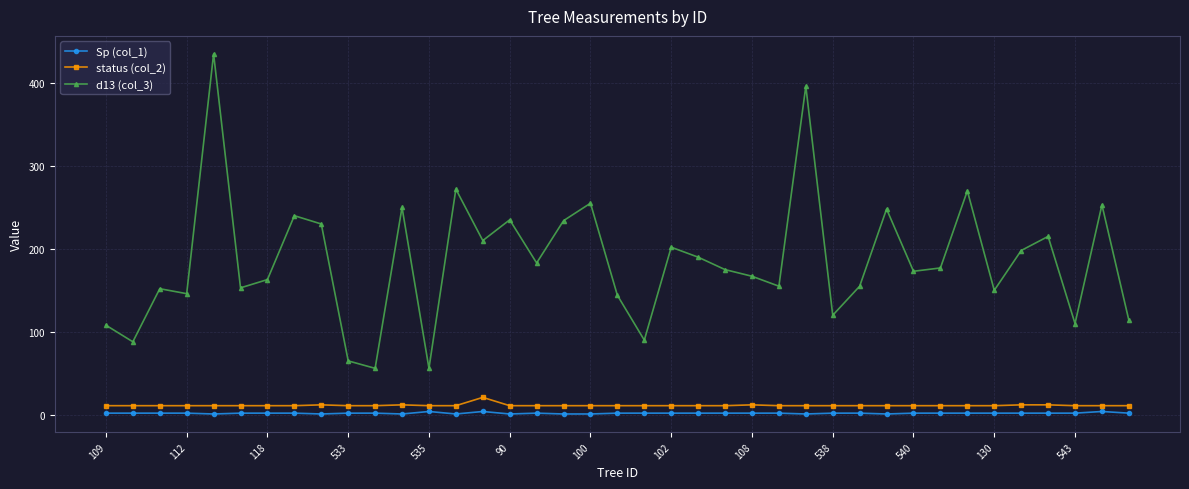

True or false: status (col_2) has more than 0 interior local peaks.

True